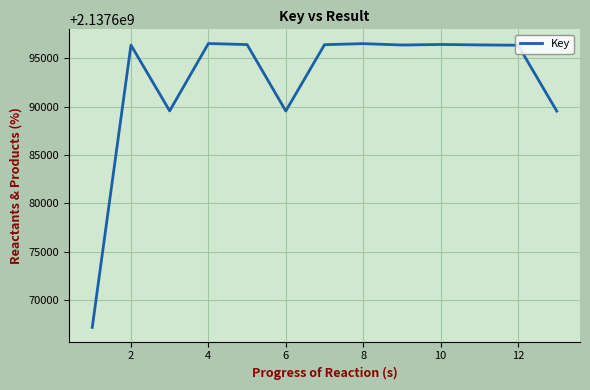

What is the difference between the maximum and minimum values?

29290